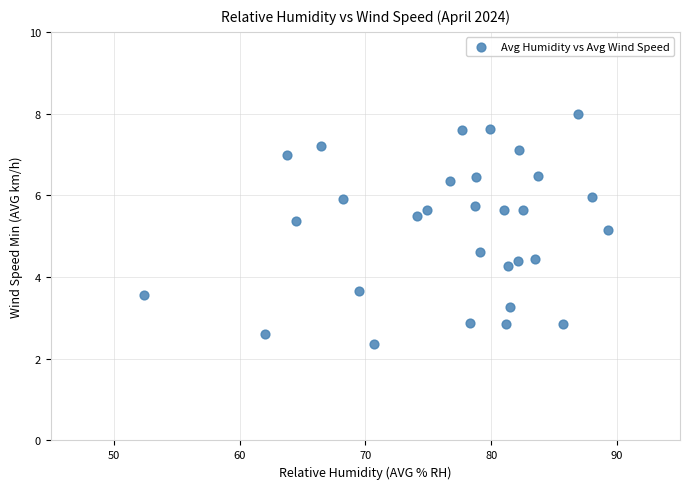

What is the range of Y values (max minus min)?

5.6